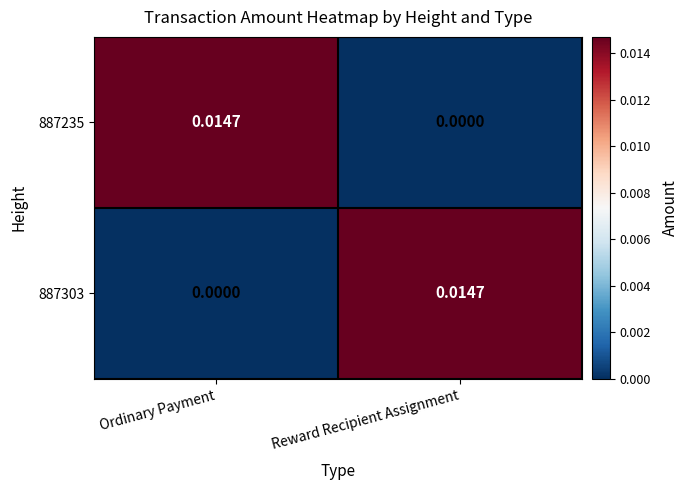

Rank the categories by 887235 value from highest to lowest.

Ordinary Payment, Reward Recipient Assignment